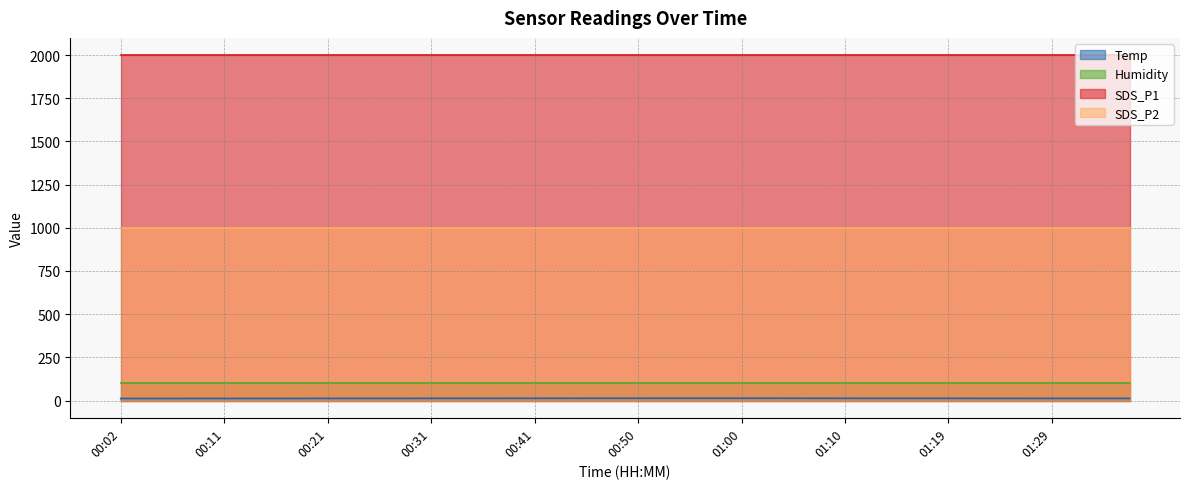

What is the label of the 36th point from the left?

01:27